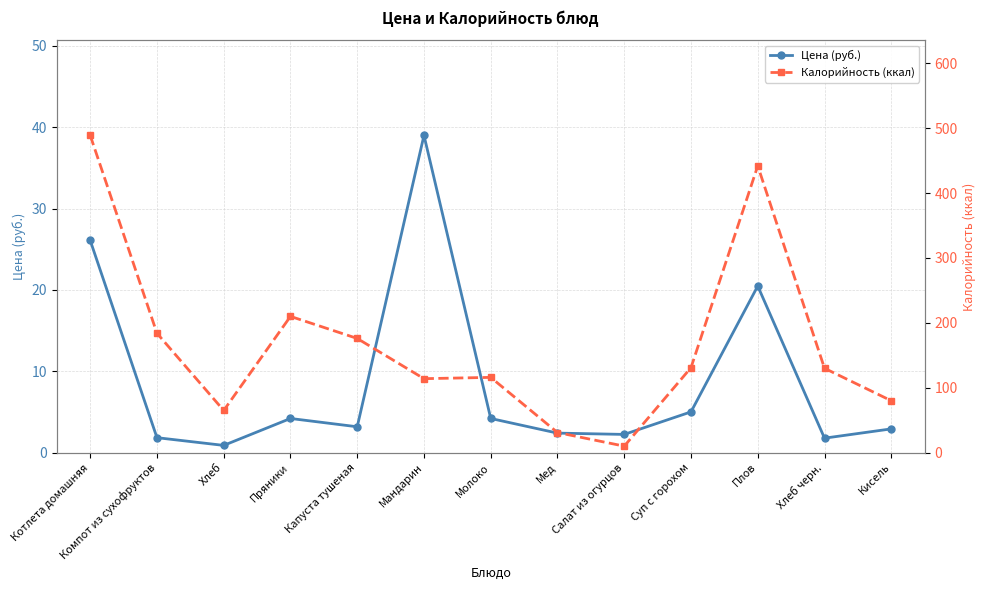

Is the value of Калорийность (ккал) at Котлета домашняя greater than the value of Цена (руб.) at Салат из огурцов?

Yes